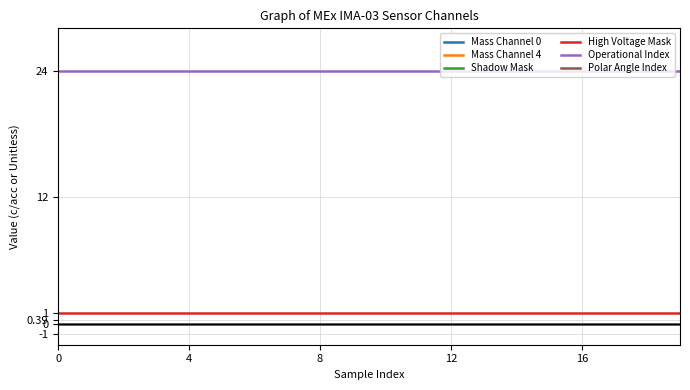

List the series in order of their peak value, highest first.

Operational Index, High Voltage Mask, Mass Channel 0, Mass Channel 4, Shadow Mask, Polar Angle Index